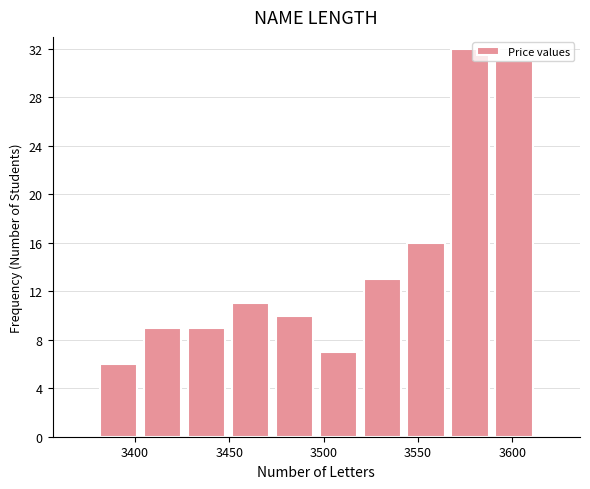

Over which range of the x-axis is the bar tallest?

3565 to 3590